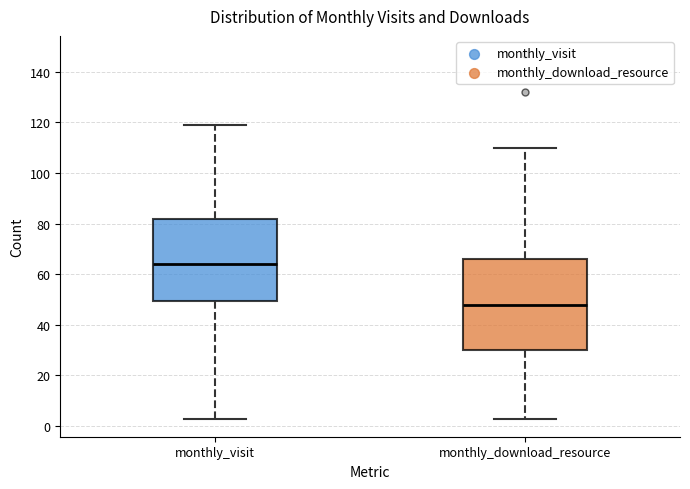

Which box's median line is the highest?

monthly_visit